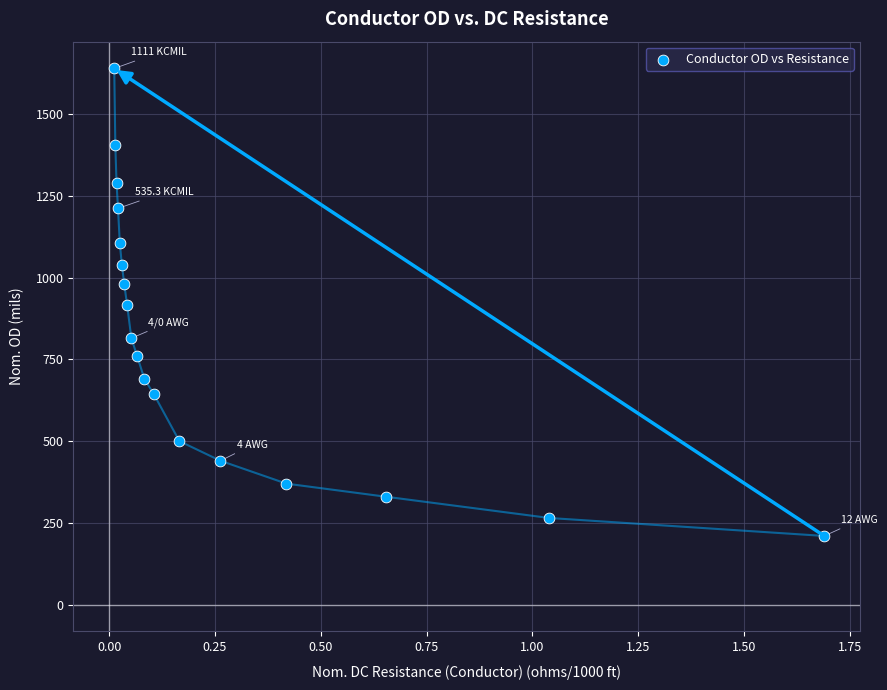

What is the range of Y values (max minus min)?

1430